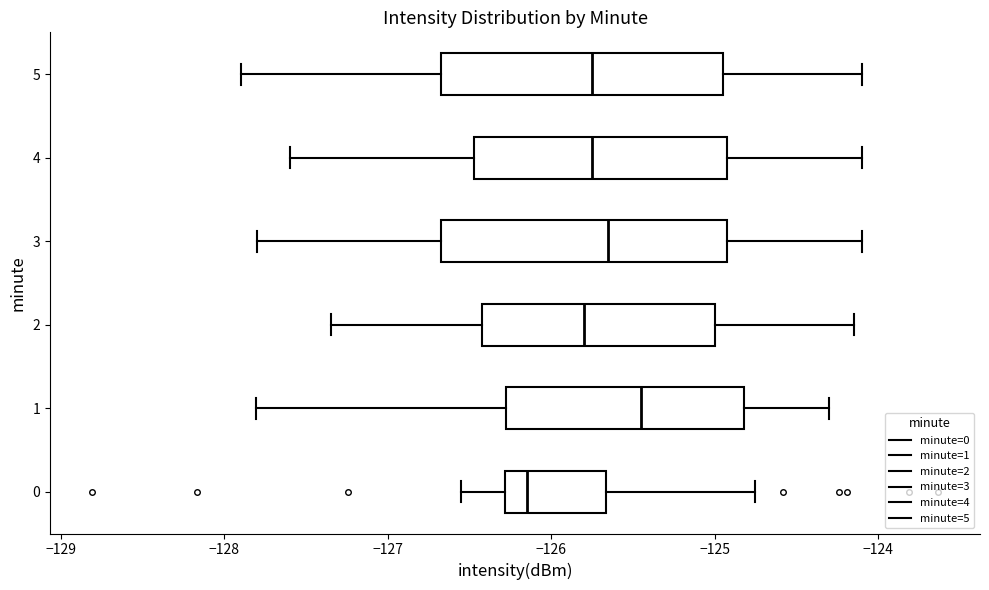

Reading bottom to top, read every box against the x-axis: the position of its median line, the range the box covers, and the ends of its whiskers. The values are not printed on the chart, so give them approximately, as read against the axis.

0: median -126.2, box -126.3 to -125.7, whiskers -126.5 to -124.8
1: median -125.4, box -126.3 to -124.8, whiskers -127.8 to -124.3
2: median -125.8, box -126.4 to -125.0, whiskers -127.3 to -124.1
3: median -125.6, box -126.7 to -124.9, whiskers -127.8 to -124.1
4: median -125.7, box -126.5 to -124.9, whiskers -127.6 to -124.1
5: median -125.7, box -126.7 to -124.9, whiskers -127.9 to -124.1